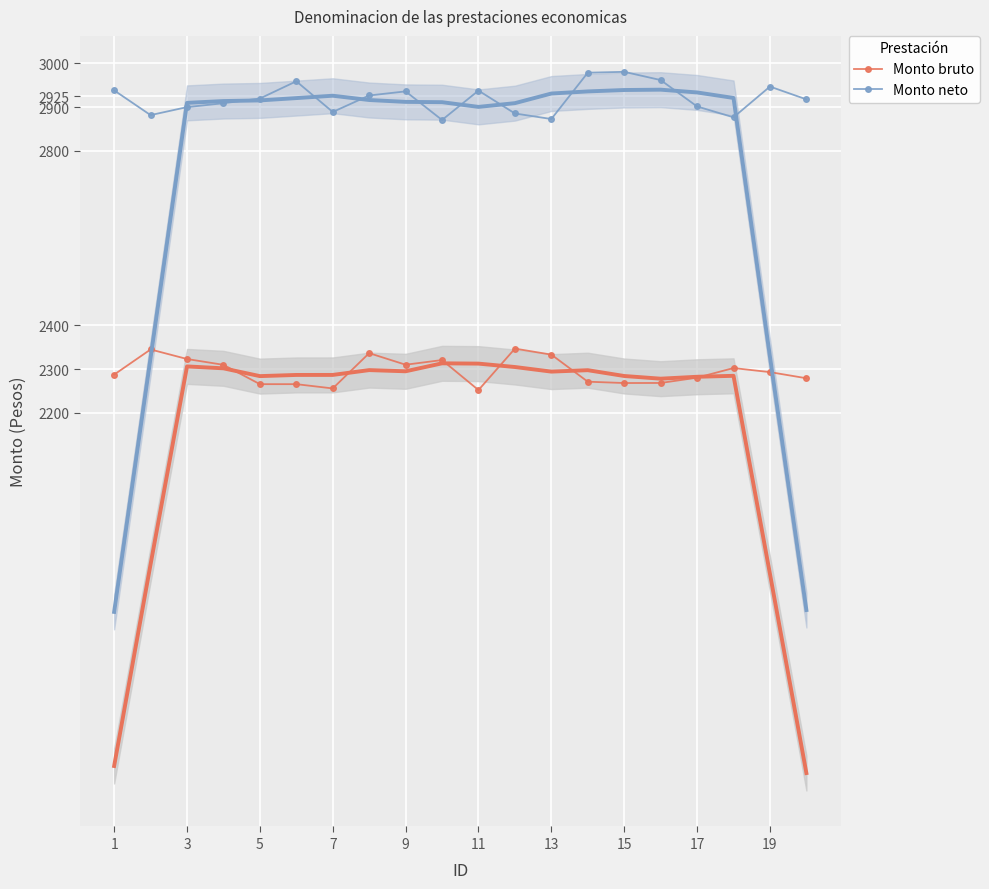

The value of Monto neto at 3 is 1700.7. True or false?

False